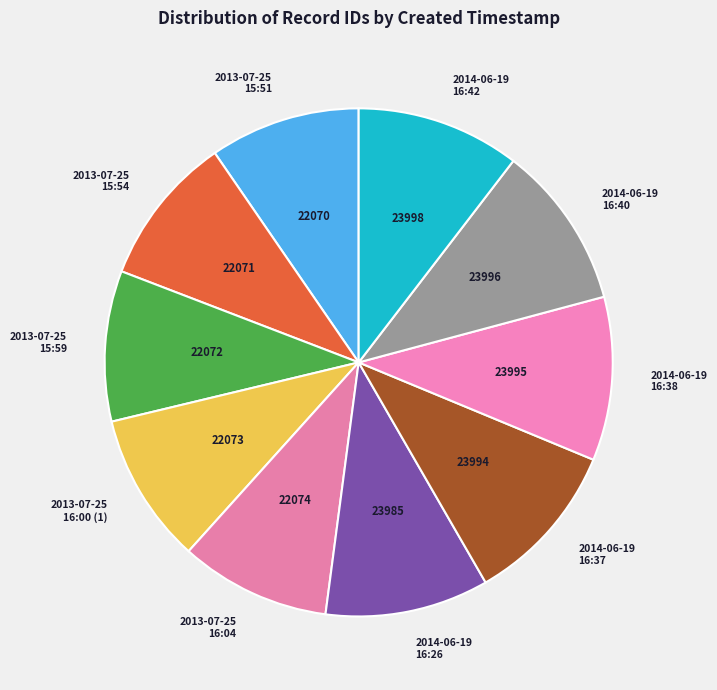

Is the sum of 2013-07-25 15:51 and 2013-07-25 15:59 greater than half?

No